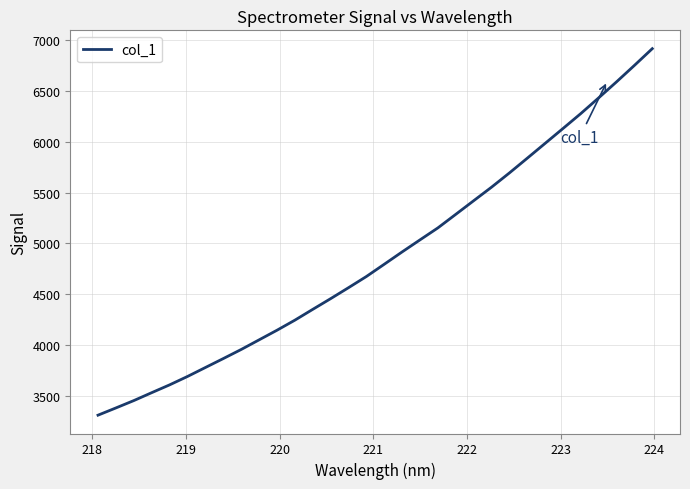

What is the difference between the maximum and minimum values?

3611.6